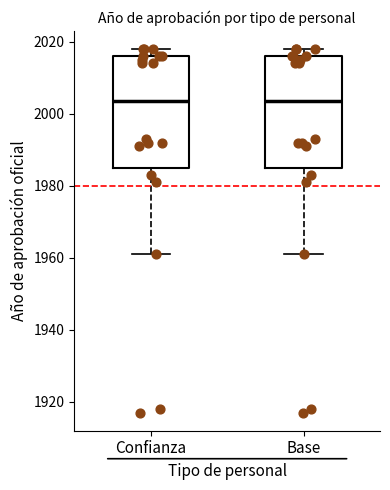

Reading left to right, read every box against the y-axis: the position of its median line, the range the box covers, and the ends of its whiskers. The values are not printed on the chart, so give them approximately, as read against the axis.

Confianza: median 2004, box 1986 to 2016, whiskers 1962 to 2018
Base: median 2004, box 1986 to 2016, whiskers 1962 to 2018